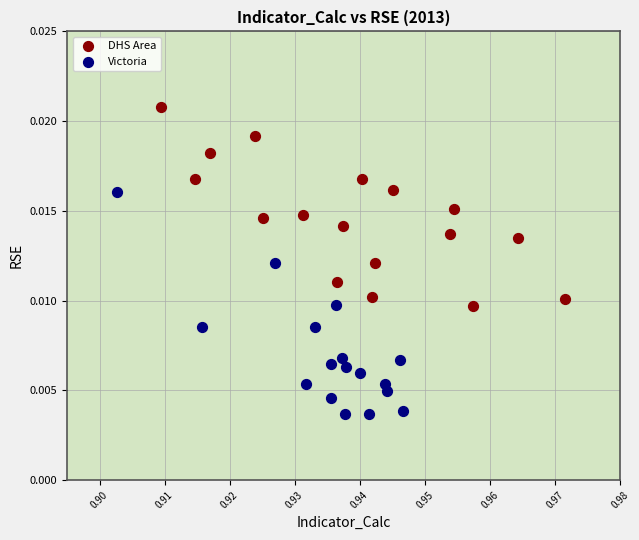

What are all the series names shown in the legend?

DHS Area, Victoria